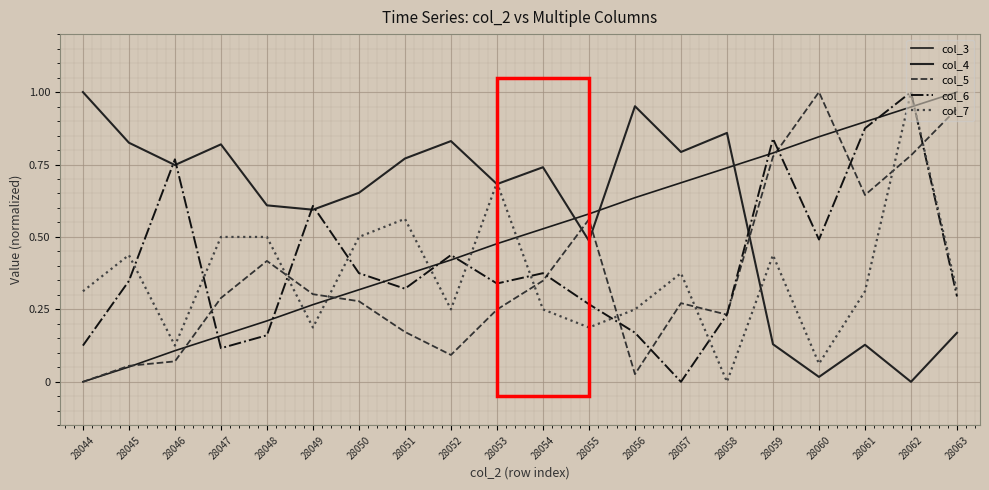

Which category has the lowest value in the col_5 series?

28044